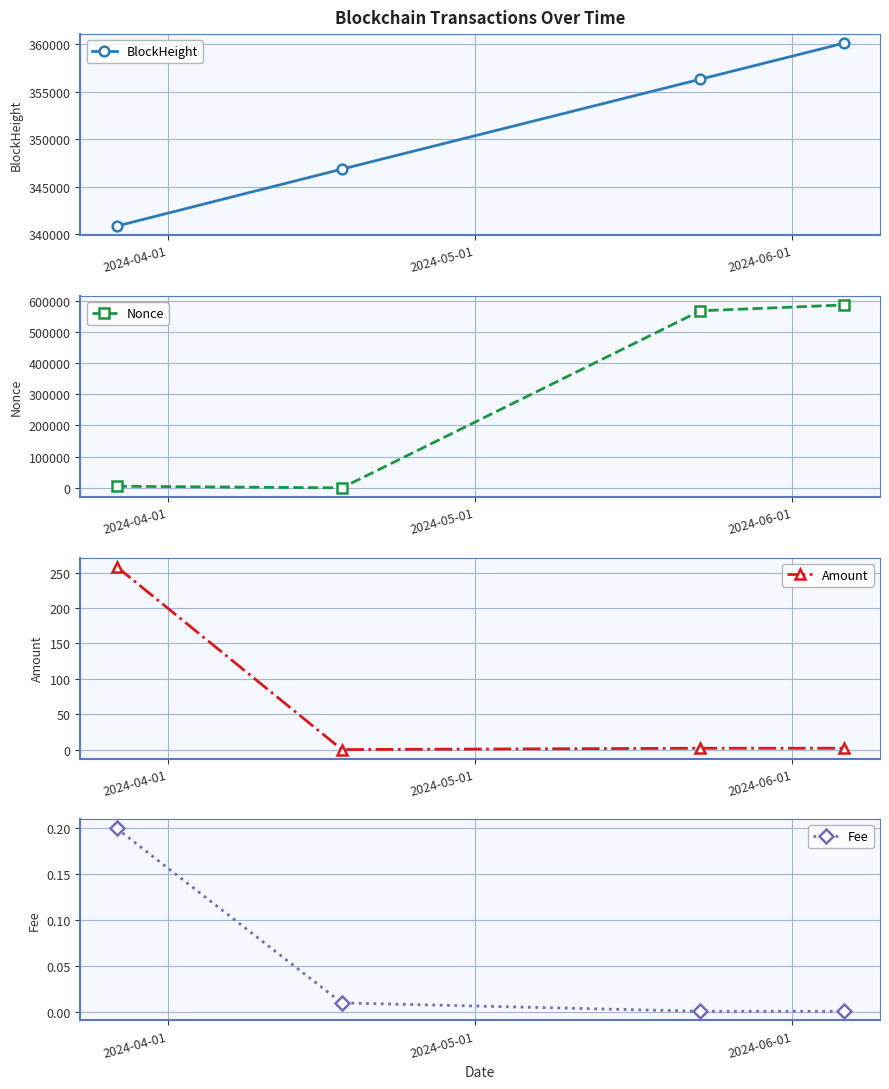

What is the value of the BlockHeight point at the 2nd from the left?

346864